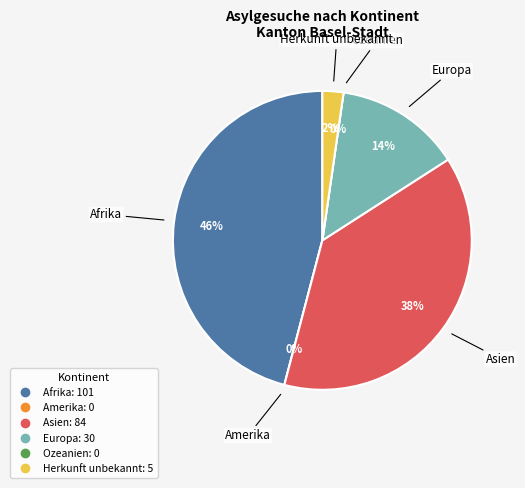

To the nearest percent, what is the average slice percentage?

17%